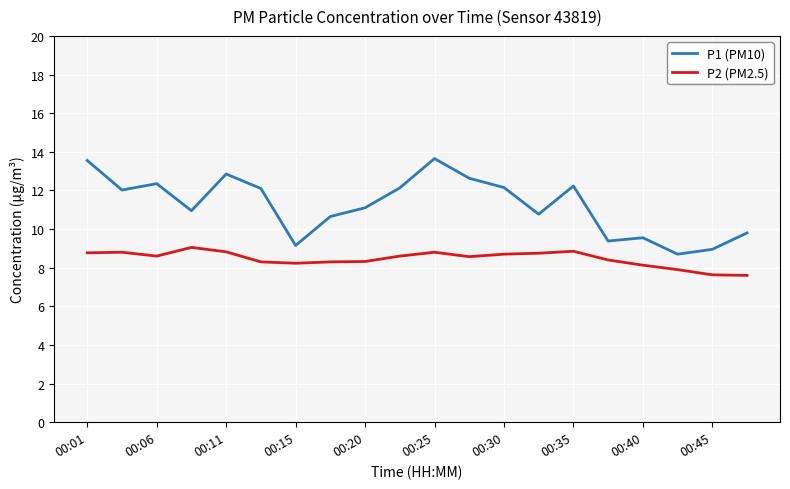

List the series in order of their overall mean, lowest first.

P2 (PM2.5), P1 (PM10)